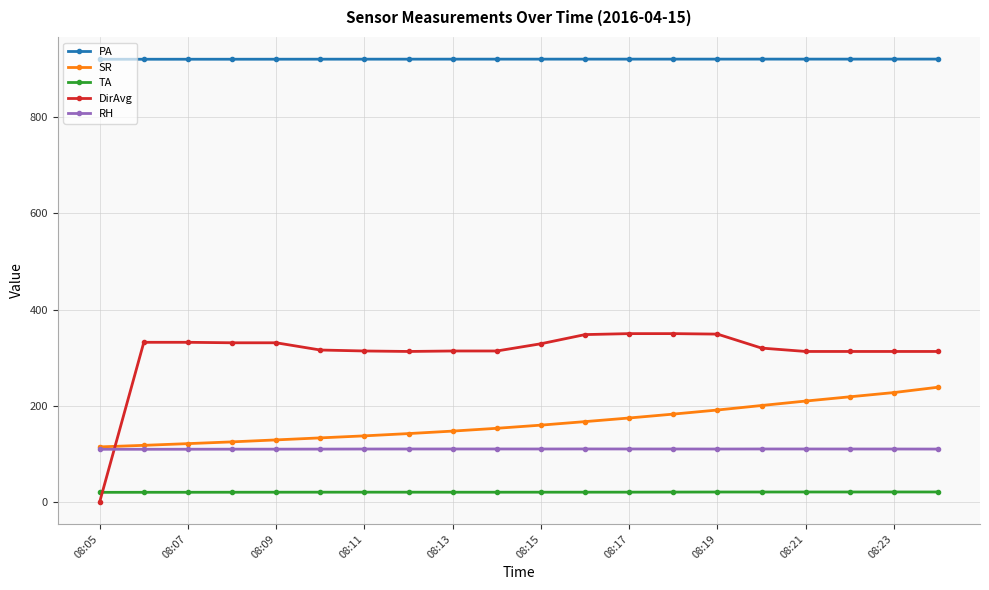

True or false: SR and PA intersect in this chart.

False